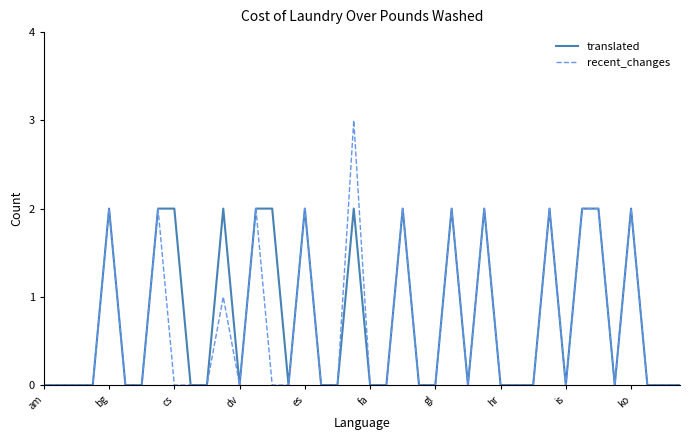

What is the maximum value shown in the chart?

3